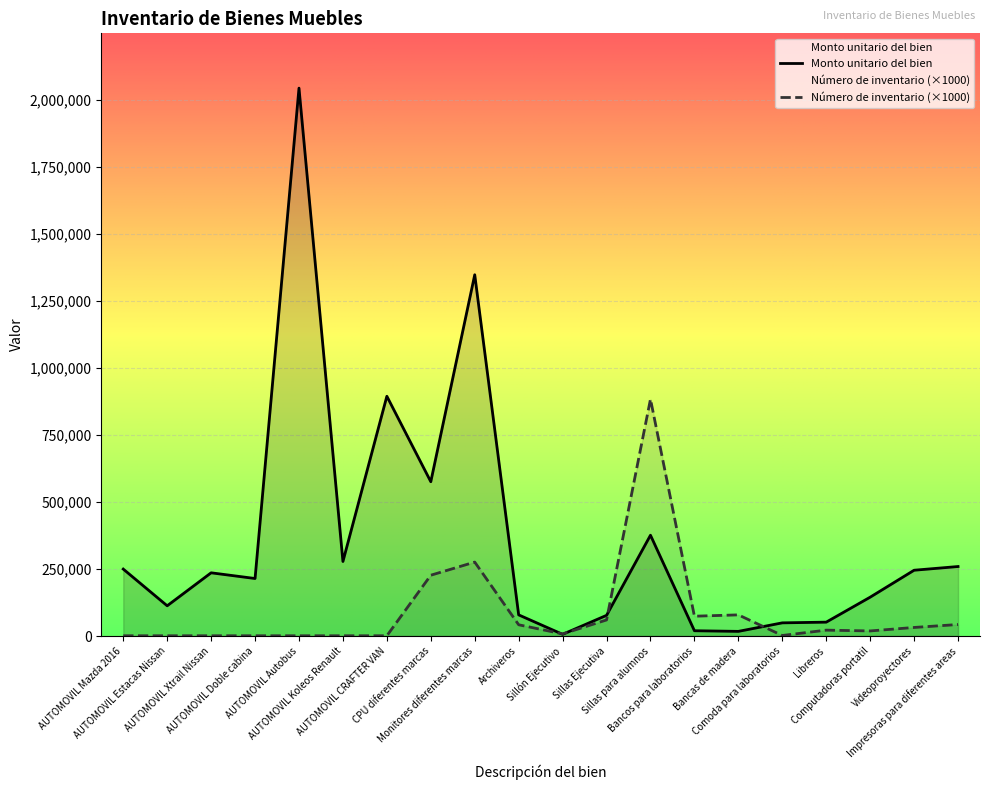

What are all the series names shown in the legend?

Monto unitario del bien, Número de inventario